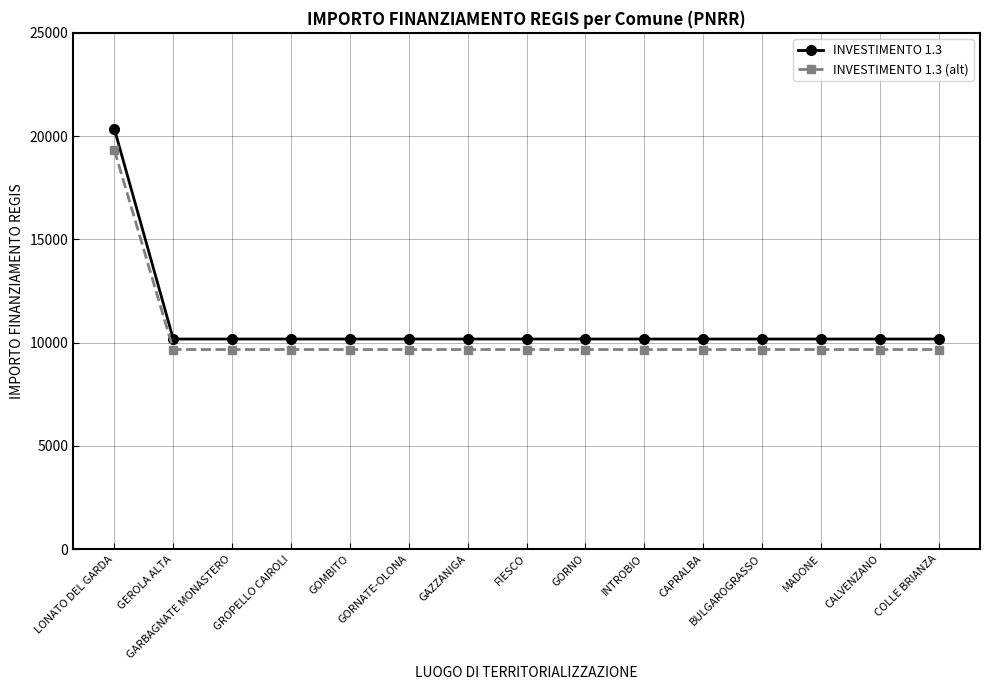

What is the total value across all series at BULGAROGRASSO?

19835.4